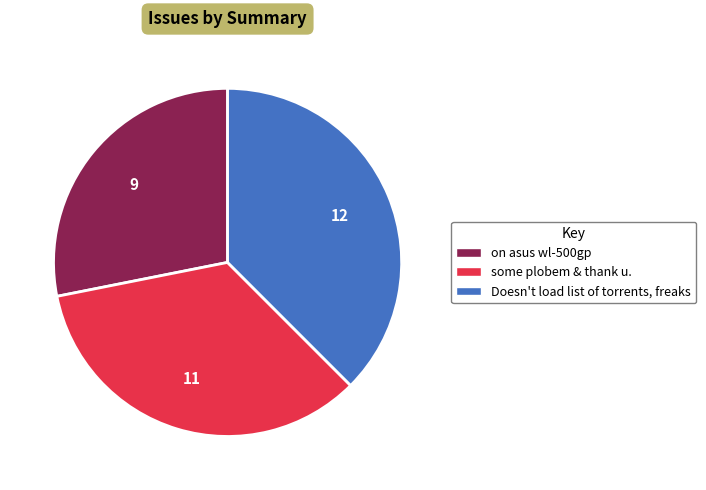

Is the sum of Doesn't load list of torrents, freaks and on asus wl-500gp greater than half?

Yes